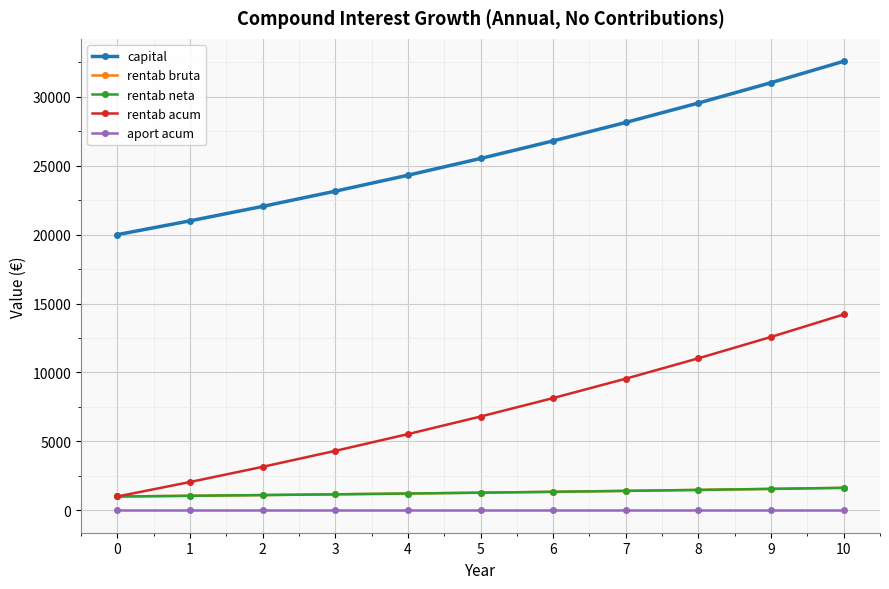

Is this an area chart (filled region under the line)?

No